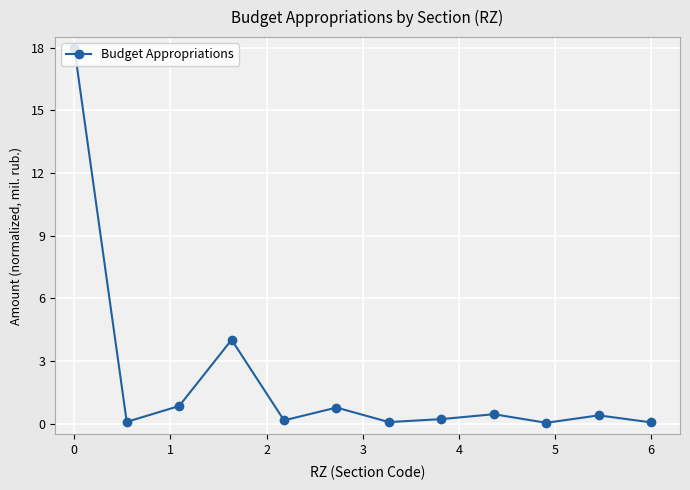

What is the value of the 4th point from the left?

4.0